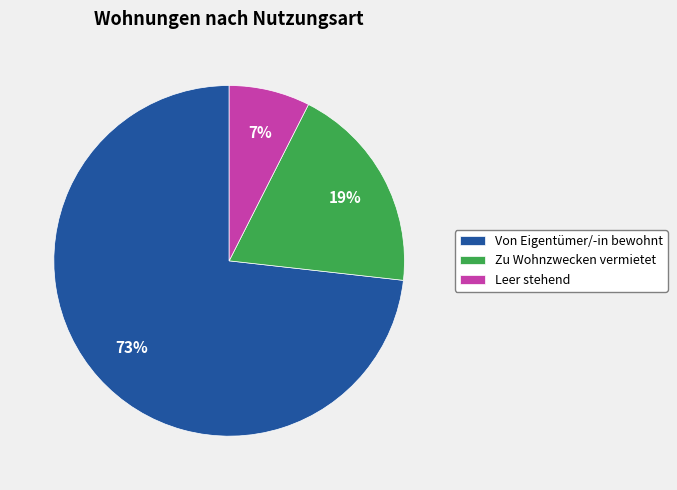

Which slice represents more than half of the pie?

Von Eigentümer/-in bewohnt